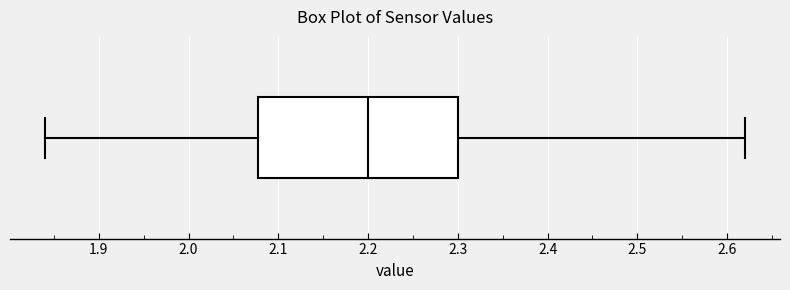

Transcribe this box plot: give where the median line is, the range the box spans, and where the two whiskers end, as read against the x-axis. The values are not printed on the chart, so give them approximately, as read against the axis.

median 2.20, box 2.08 to 2.30, whiskers 1.84 to 2.62